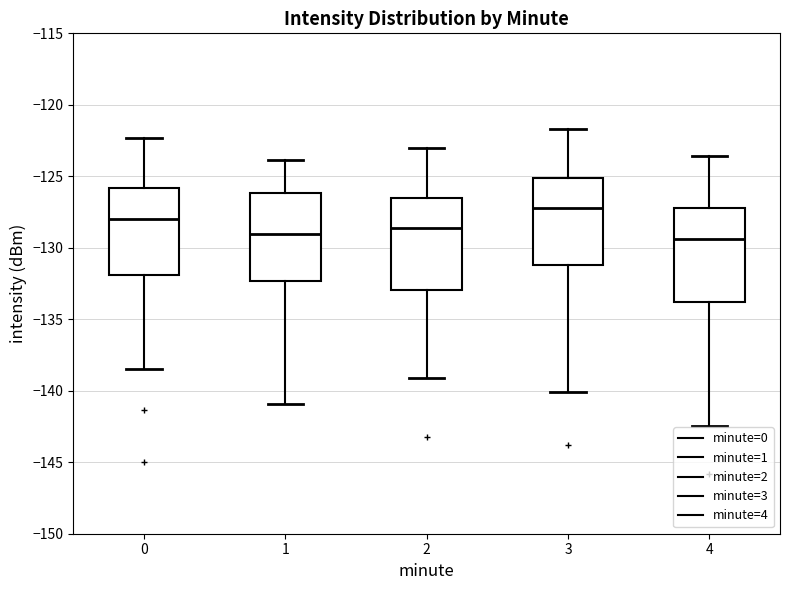

Reading left to right, read every box against the y-axis: the position of its median line, the range the box covers, and the ends of its whiskers. The values are not printed on the chart, so give them approximately, as read against the axis.

0: median -128.0, box -132.0 to -126.0, whiskers -138.5 to -122.5
1: median -129.0, box -132.5 to -126.0, whiskers -141.0 to -124.0
2: median -128.5, box -133.0 to -126.5, whiskers -139.0 to -123.0
3: median -127.0, box -131.0 to -125.0, whiskers -140.0 to -121.5
4: median -129.5, box -134.0 to -127.0, whiskers -142.5 to -123.5